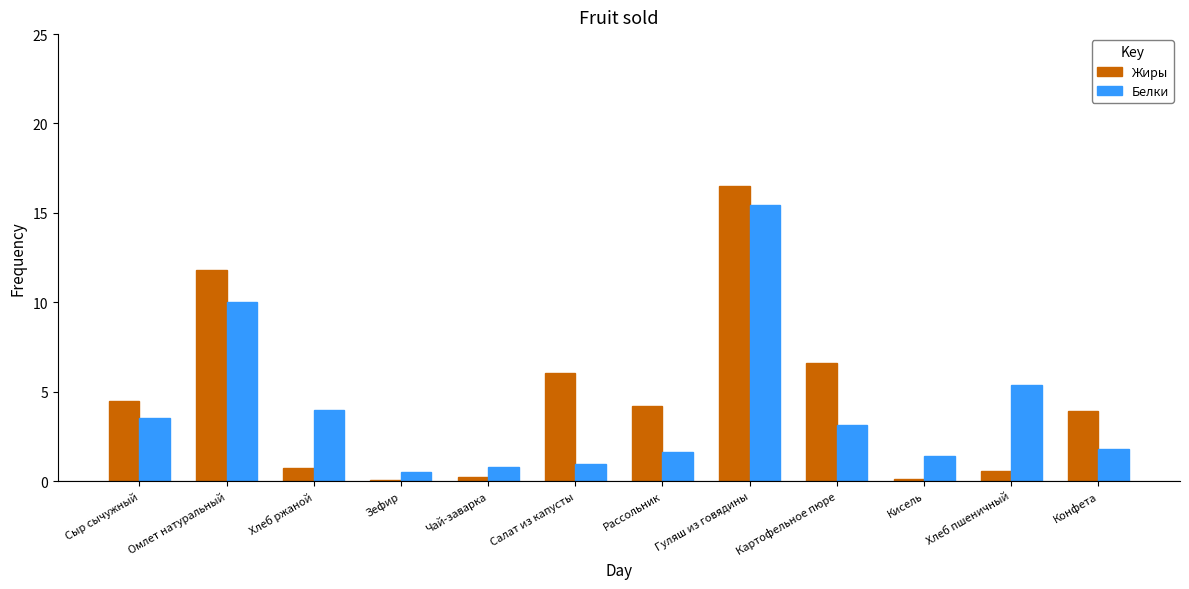

The Белки series shows 4.0 at Хлеб ржаной. True or false?

True